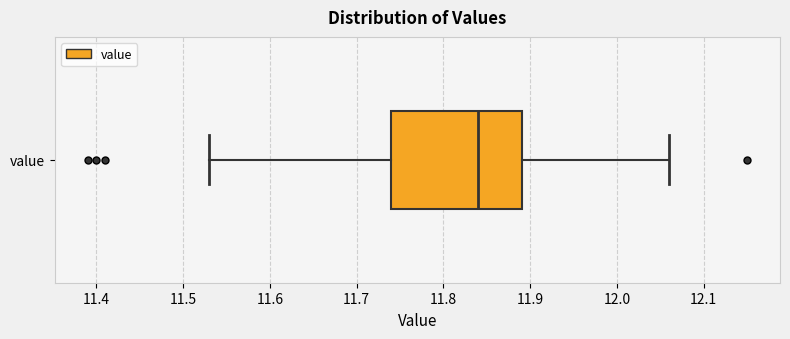

Where does the left whisker of the box for value end on the x-axis? The values are not printed on the chart, so give them approximately, as read against the axis.

11.53